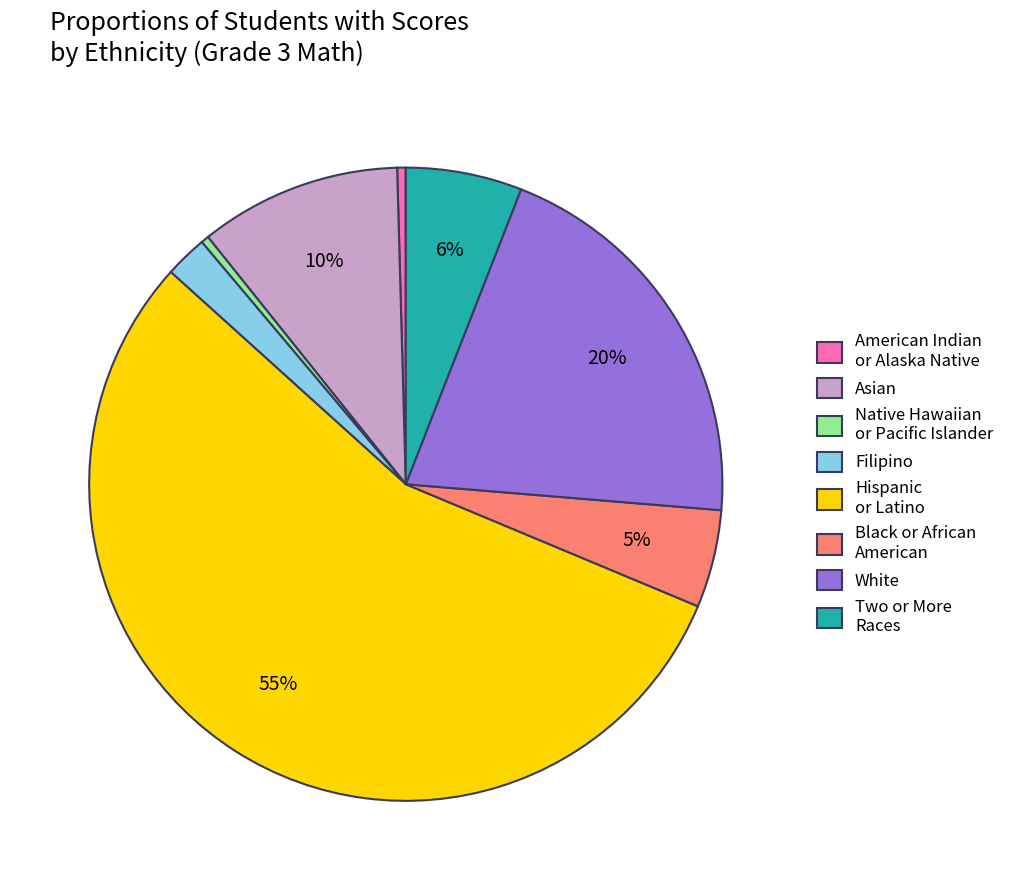

Combined, do Asian and Two or More Races account for over 50%?

No